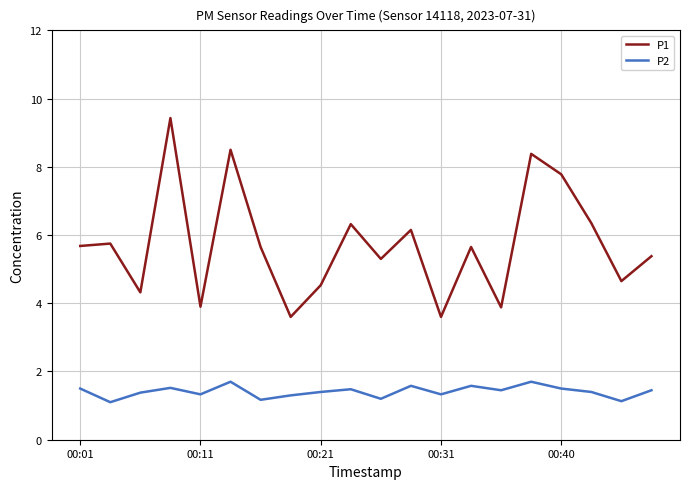

Which series has the largest range (max minus min)?

P1